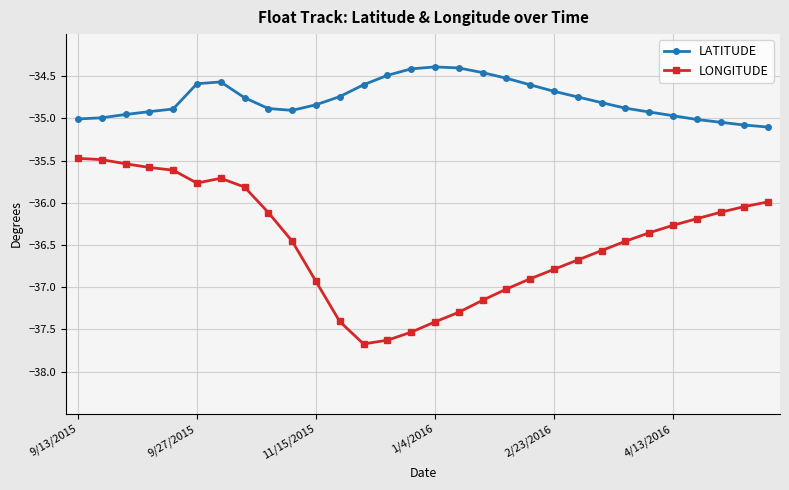

Does the chart have visible grid lines?

Yes